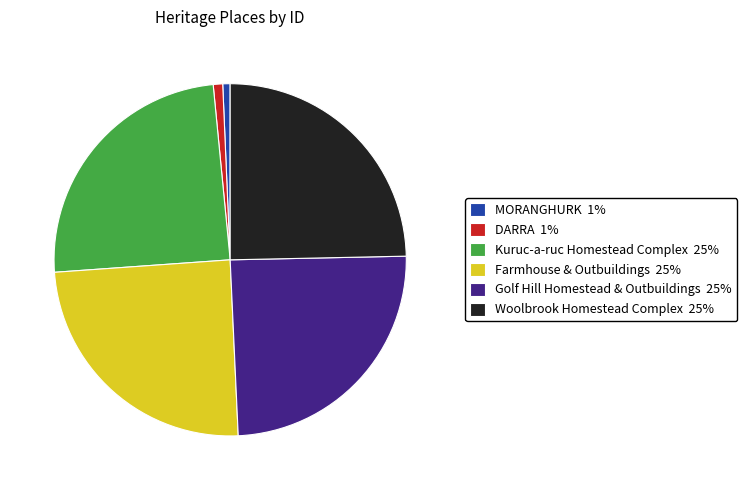

The DARRA 1% slice represents 1% of the pie. True or false?

True